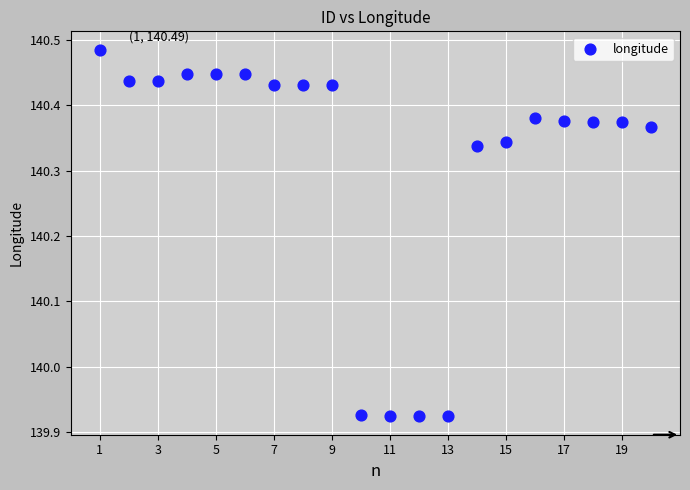

What is the range of Y values (max minus min)?

0.6